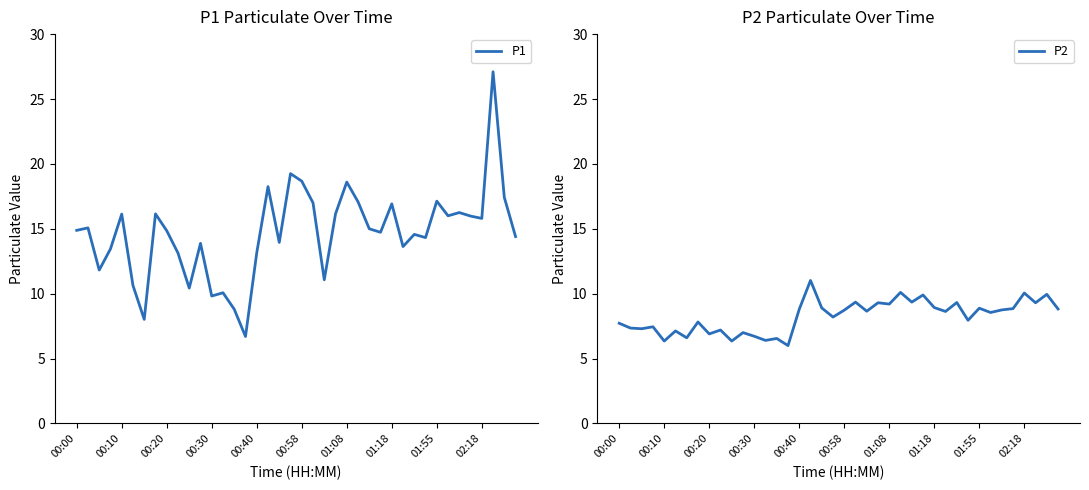

The P2 series shows 8.0 at 31. True or false?

True